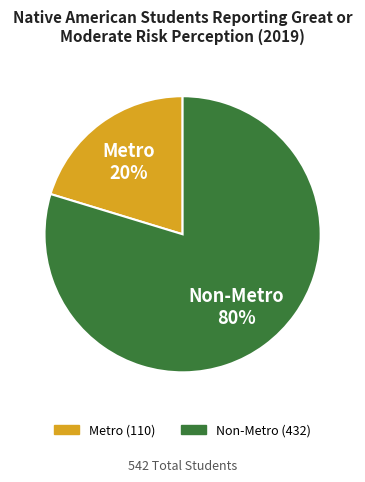

Is the sum of Non-Metro and Metro greater than half?

Yes